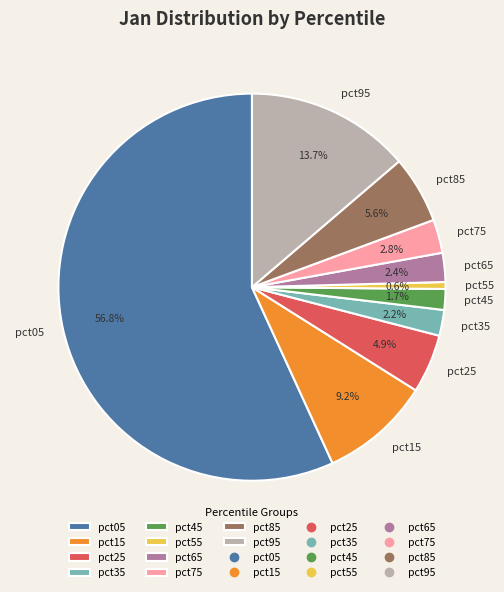

Is pct75 the majority of the pie?

No